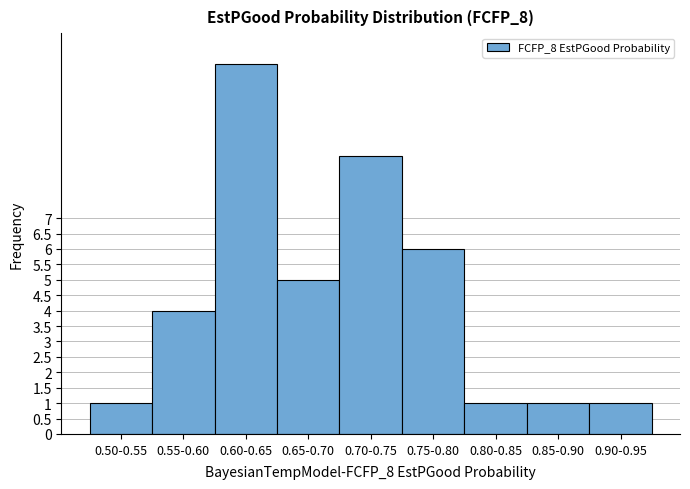

Reading right to left, what are all the values shown in this chart?

1	1	1	6	9	5	12	4	1